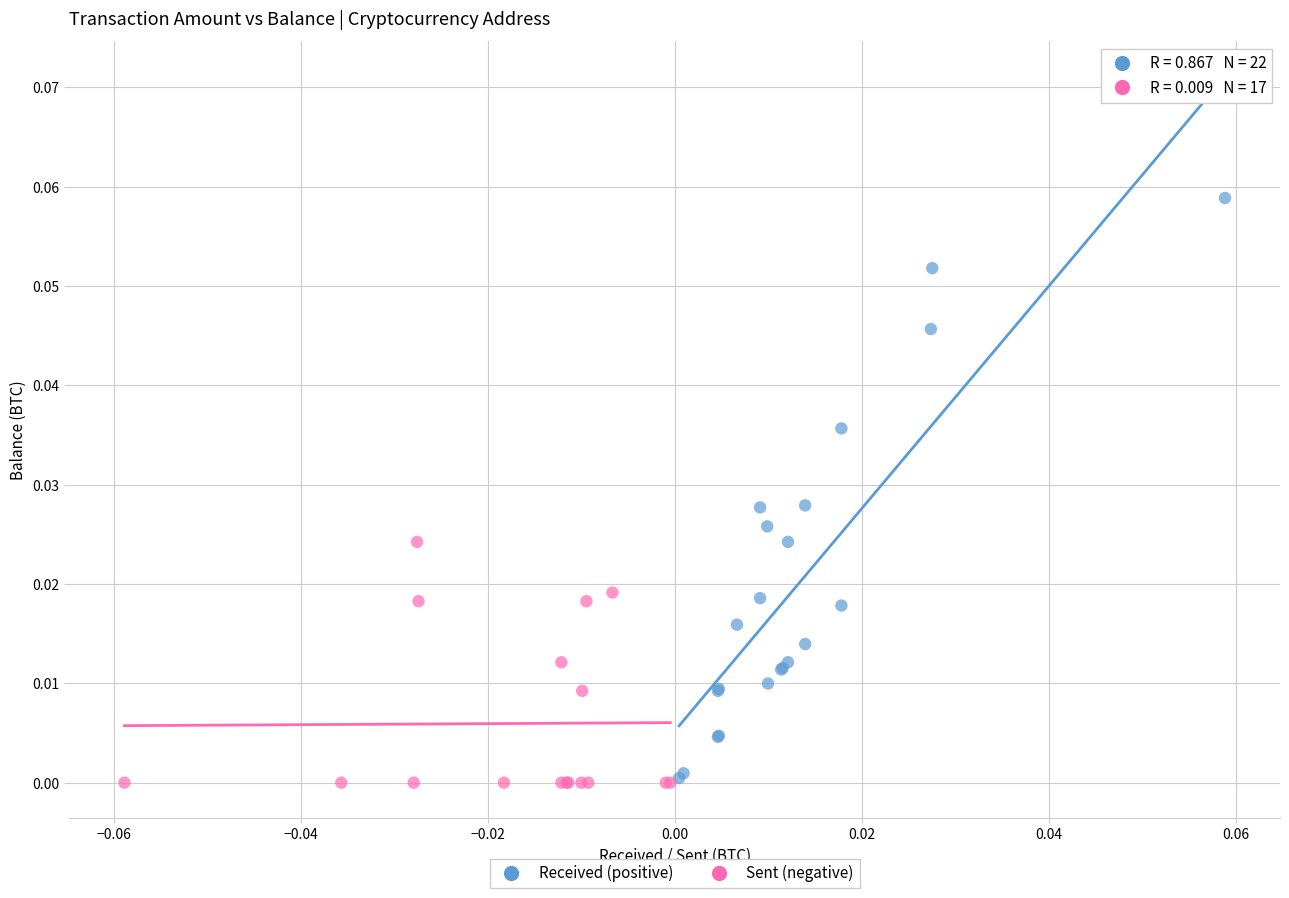

Which series reaches the maximum Y coordinate?

Received (positive)